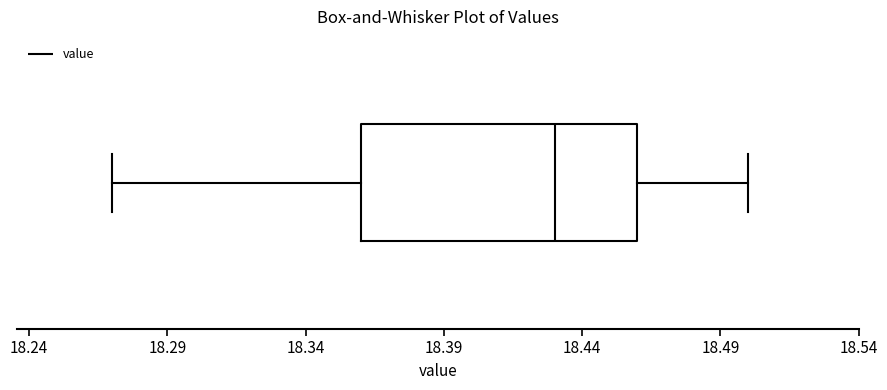

Read this box plot against the x-axis: the position of the median line, the range covered by the box, and the ends of both whiskers. The values are not printed on the chart, so give them approximately, as read against the axis.

median 18.43, box 18.36 to 18.46, whiskers 18.27 to 18.50